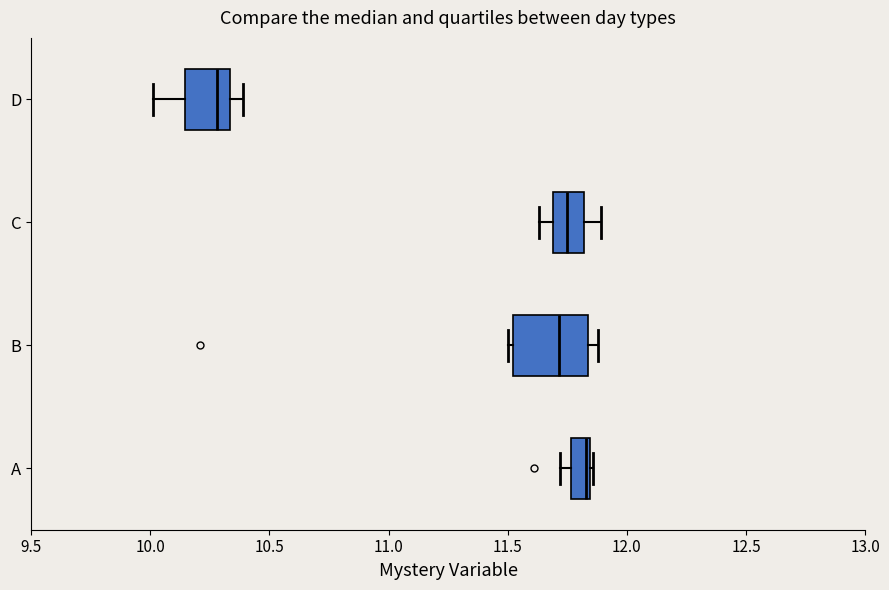

Comparing the boxes themselves (not the whiskers), which one is the widest?

B